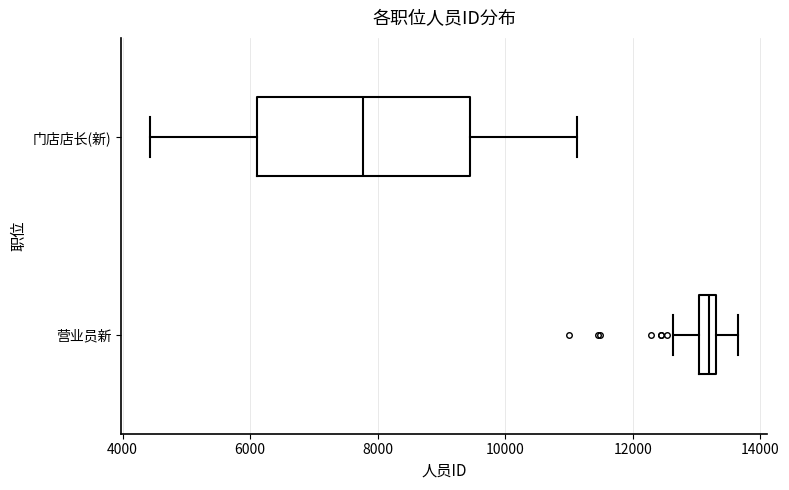

Comparing the boxes themselves (not the whiskers), which one is the widest?

门店店长(新)